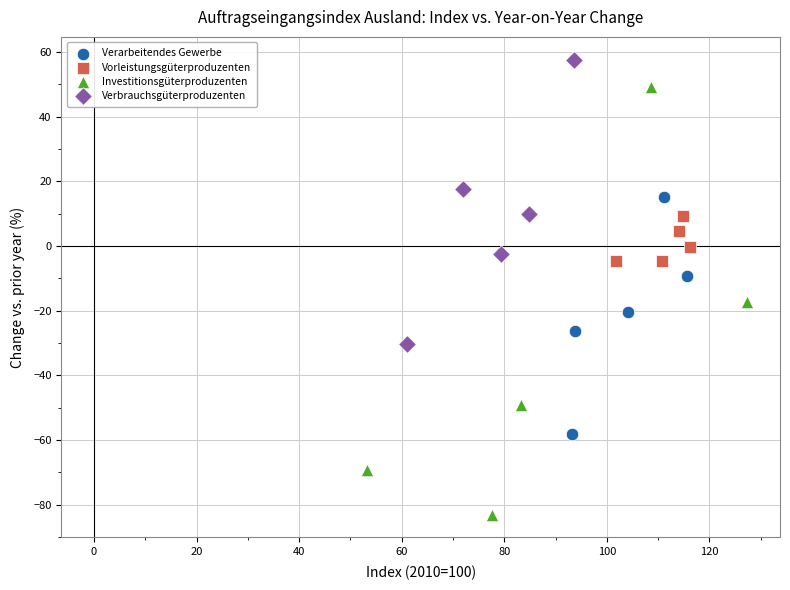

What are all the series names shown in the legend?

Verarbeitendes Gewerbe, Vorleistungsgüterproduzenten, Investitionsgüterproduzenten, Verbrauchsgüterproduzenten